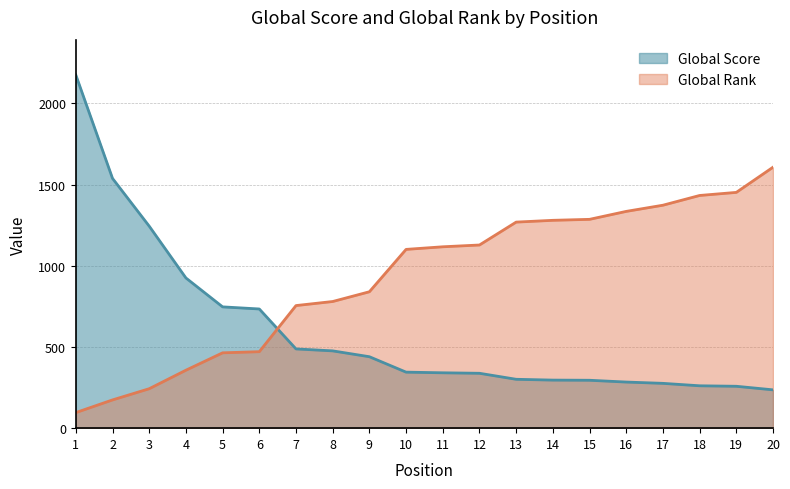

At which category is the sum across all series the highest?

1